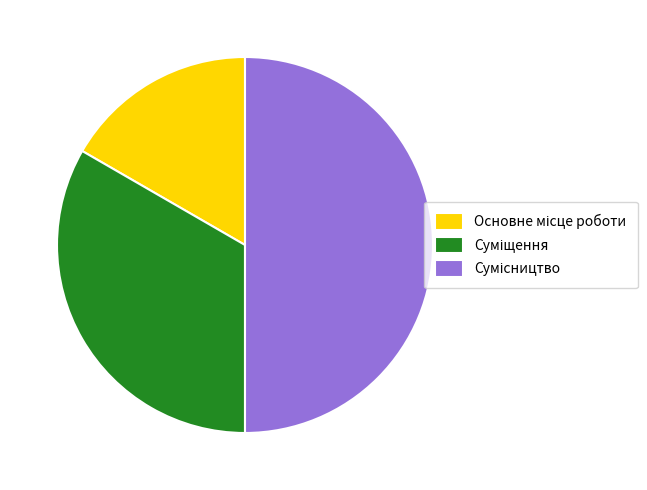

Does Сумісництво account for over 50% of the chart?

No